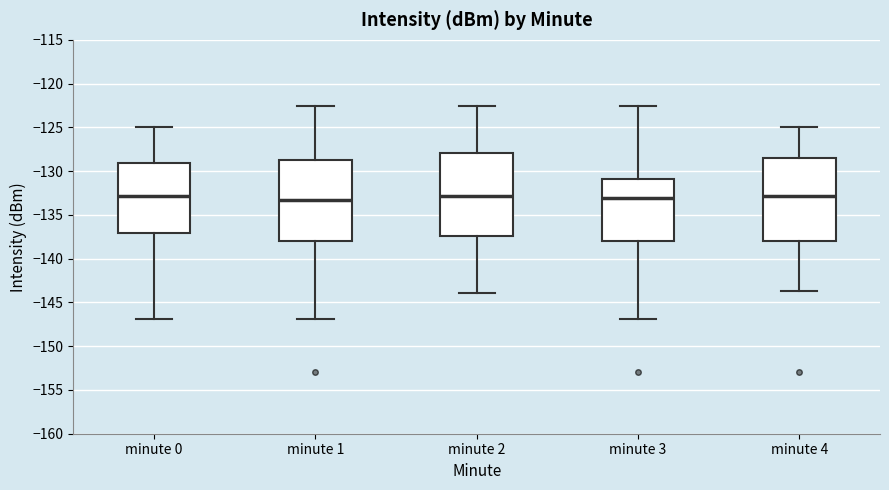

Reading left to right, read every box against the y-axis: the position of its median line, the range the box covers, and the ends of its whiskers. The values are not printed on the chart, so give them approximately, as read against the axis.

minute 0: median -133.0, box -137.0 to -129.0, whiskers -147.0 to -125.0
minute 1: median -133.5, box -138.0 to -128.5, whiskers -147.0 to -122.5
minute 2: median -133.0, box -137.5 to -128.0, whiskers -144.0 to -122.5
minute 3: median -133.0, box -138.0 to -131.0, whiskers -147.0 to -122.5
minute 4: median -133.0, box -138.0 to -128.5, whiskers -143.5 to -125.0